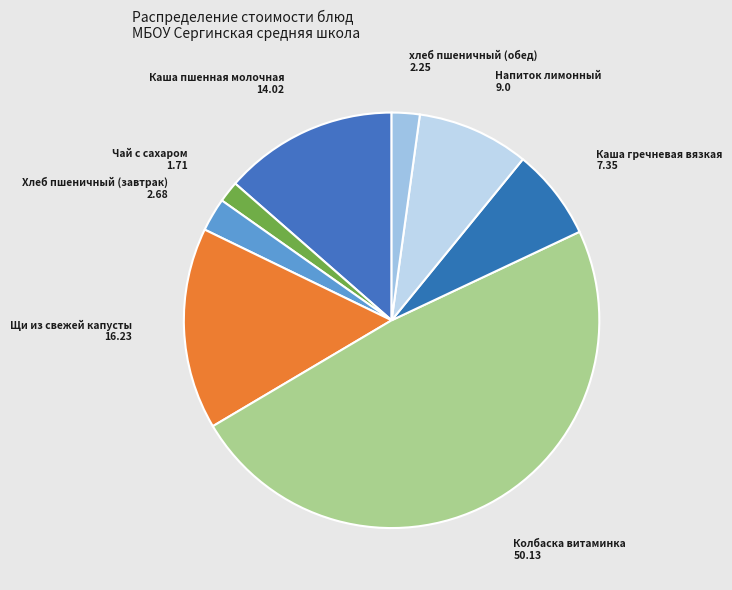

Between Колбаска витаминка and хлеб пшеничный (обед), which is larger?

Колбаска витаминка